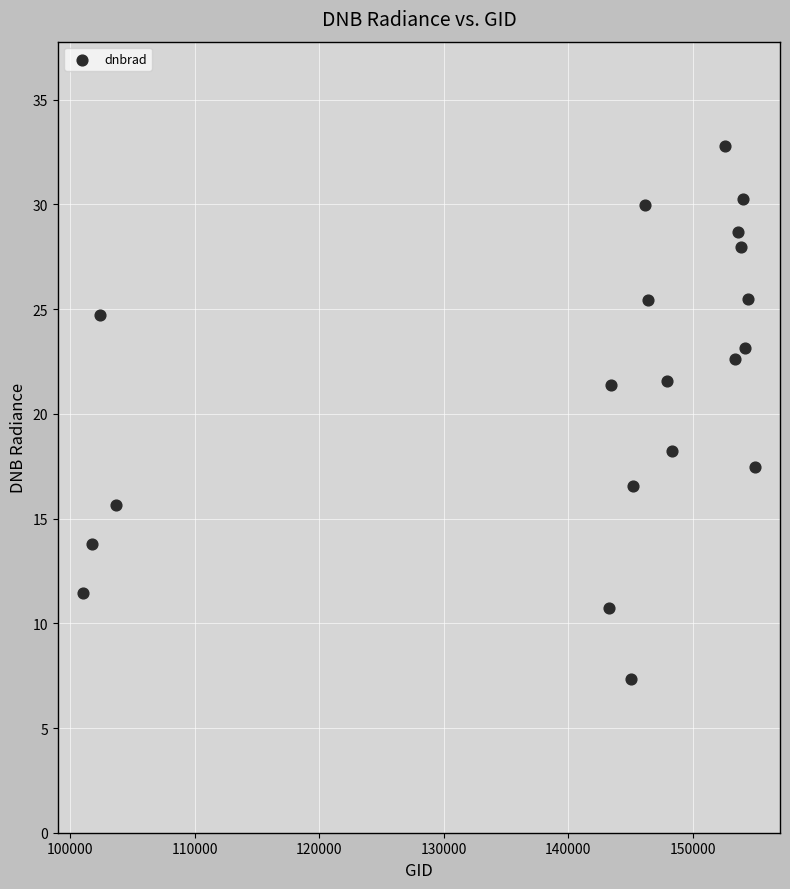

What is the range of Y values (max minus min)?

25.4